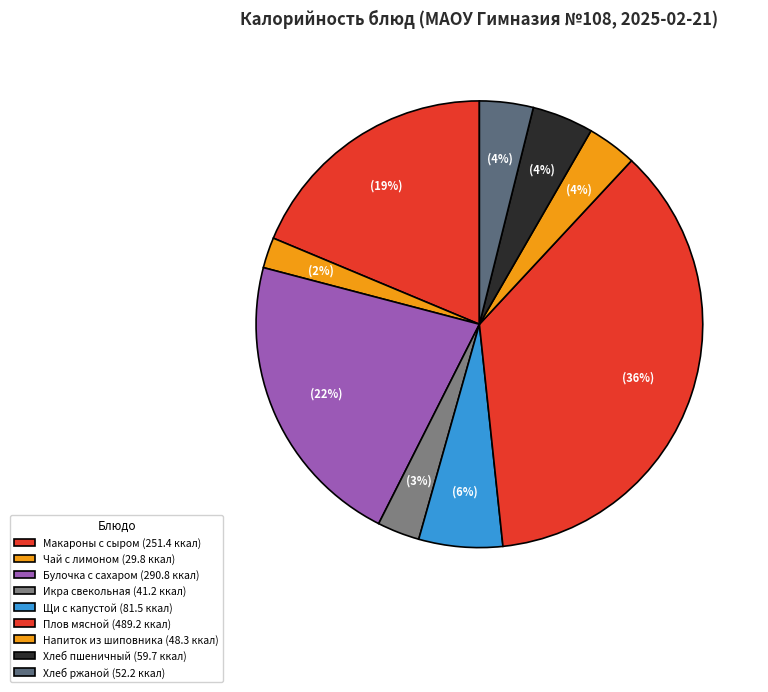

Count the number of slices in the pie.

9